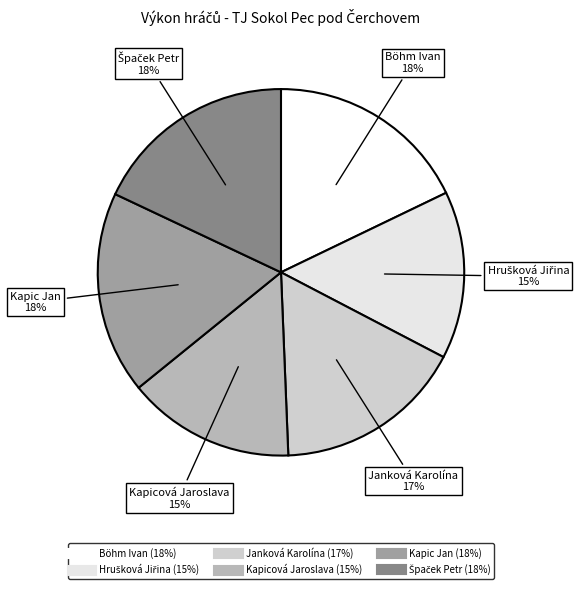

What percentage is the Böhm Ivan slice, to the nearest percent?

18%